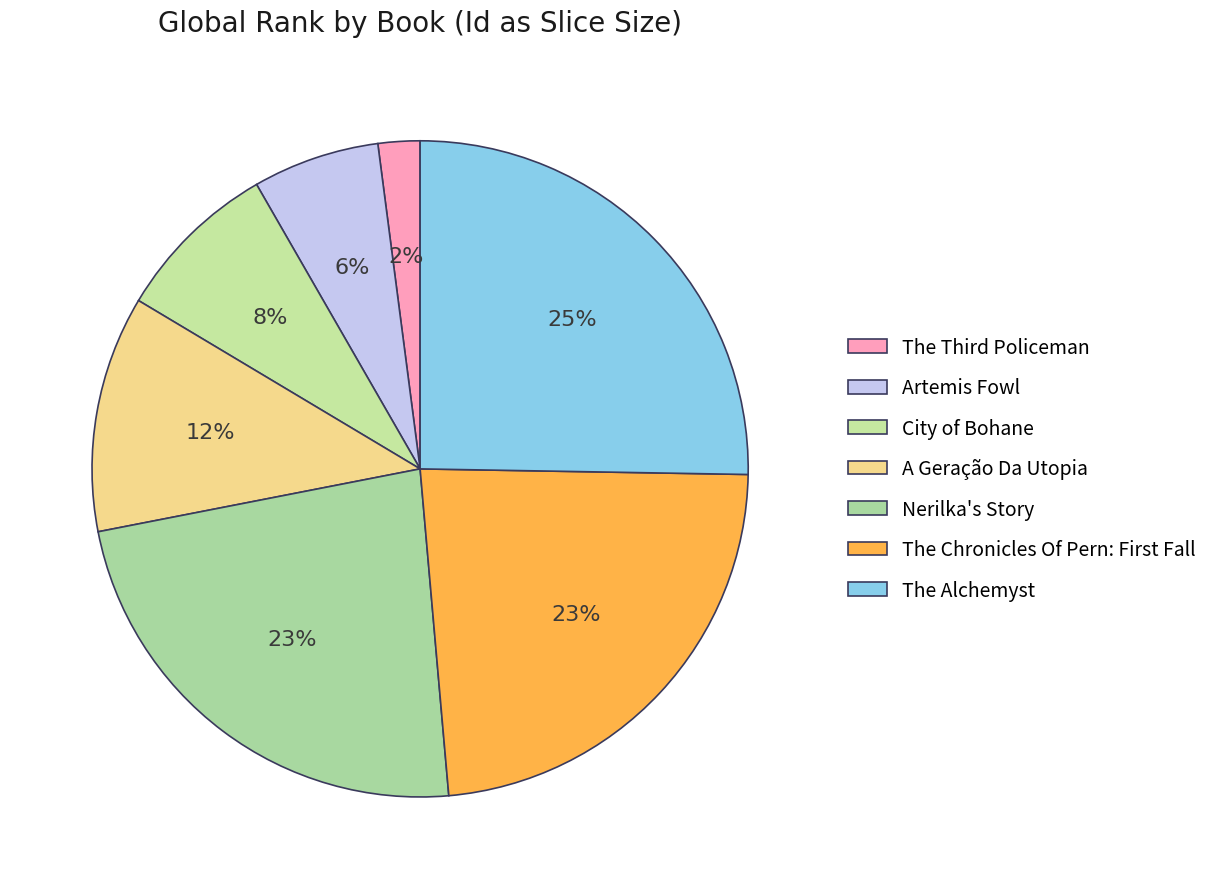

Does any single category account for the majority?

No